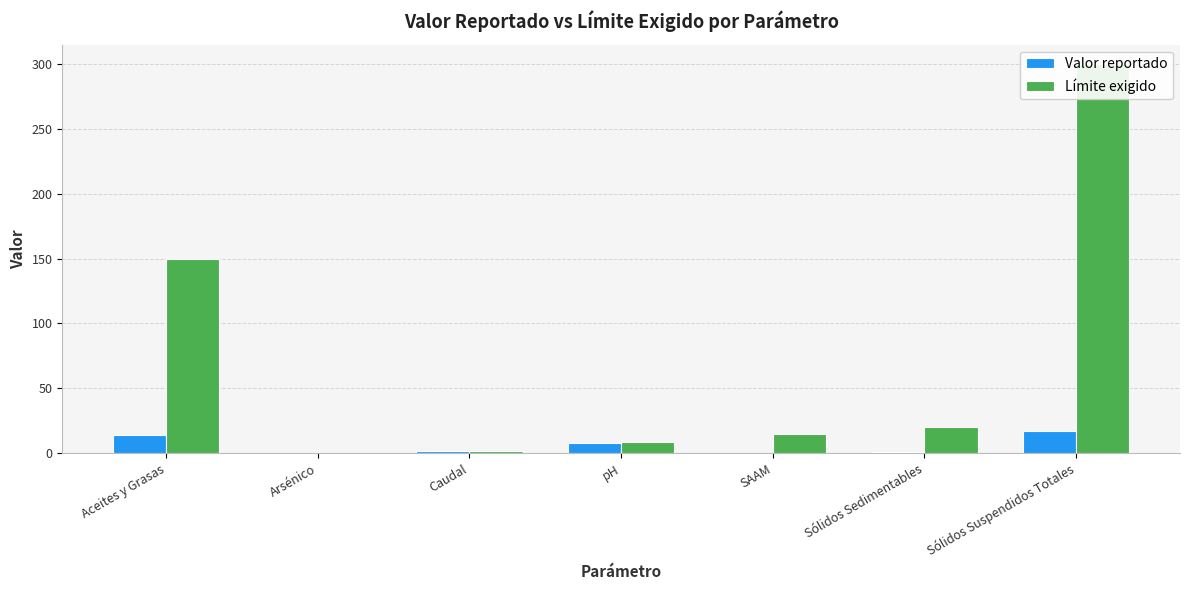

Reading right to left, list all the values displayed in this chart.

Valor reportado: 17.0	1.0	0.2	7.8	1.8	0.0	14.0
Límite exigido: 300.0	20.0	15.0	9.0	1.8	0.5	150.0